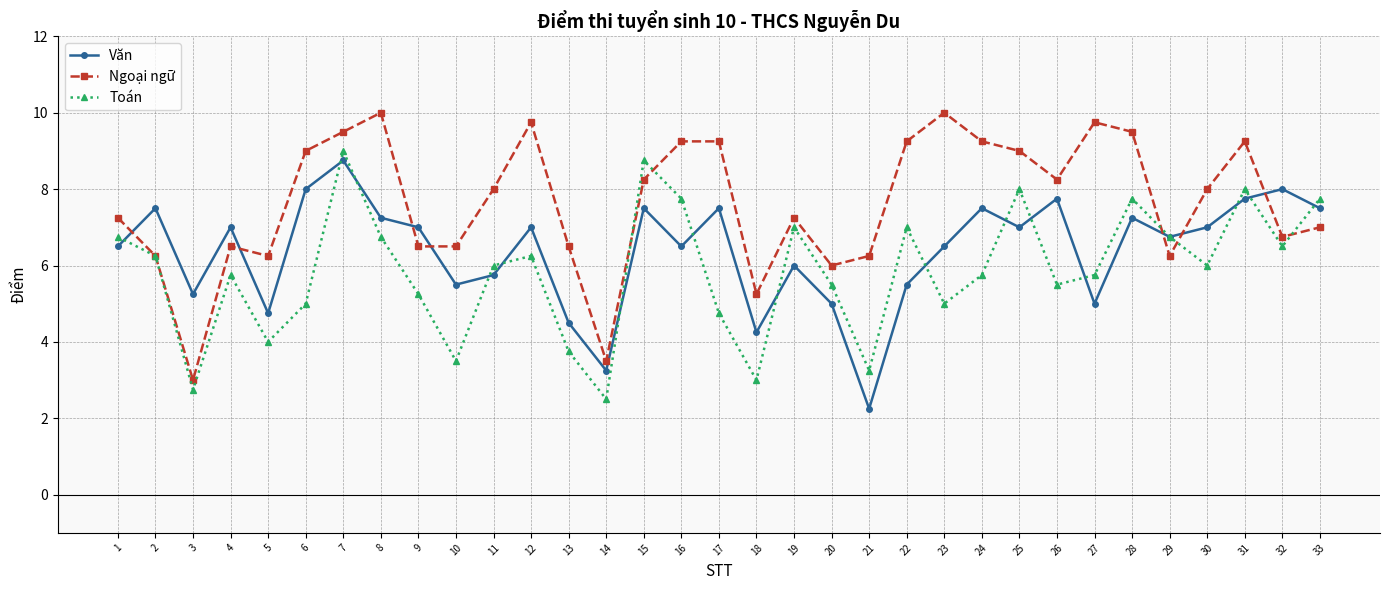

Between which two adjacent categories do Ngoại ngữ and Văn first intersect?

1 and 2